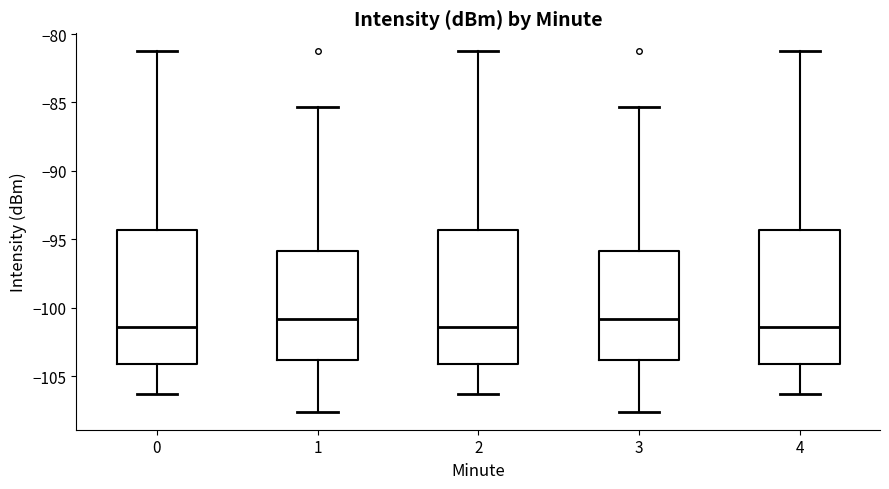

Reading left to right, read every box against the y-axis: the position of its median line, the range the box covers, and the ends of its whiskers. The values are not printed on the chart, so give them approximately, as read against the axis.

0: median -101.5, box -104.0 to -94.5, whiskers -106.5 to -81.5
1: median -101.0, box -104.0 to -96.0, whiskers -107.5 to -85.5
2: median -101.5, box -104.0 to -94.5, whiskers -106.5 to -81.5
3: median -101.0, box -104.0 to -96.0, whiskers -107.5 to -85.5
4: median -101.5, box -104.0 to -94.5, whiskers -106.5 to -81.5